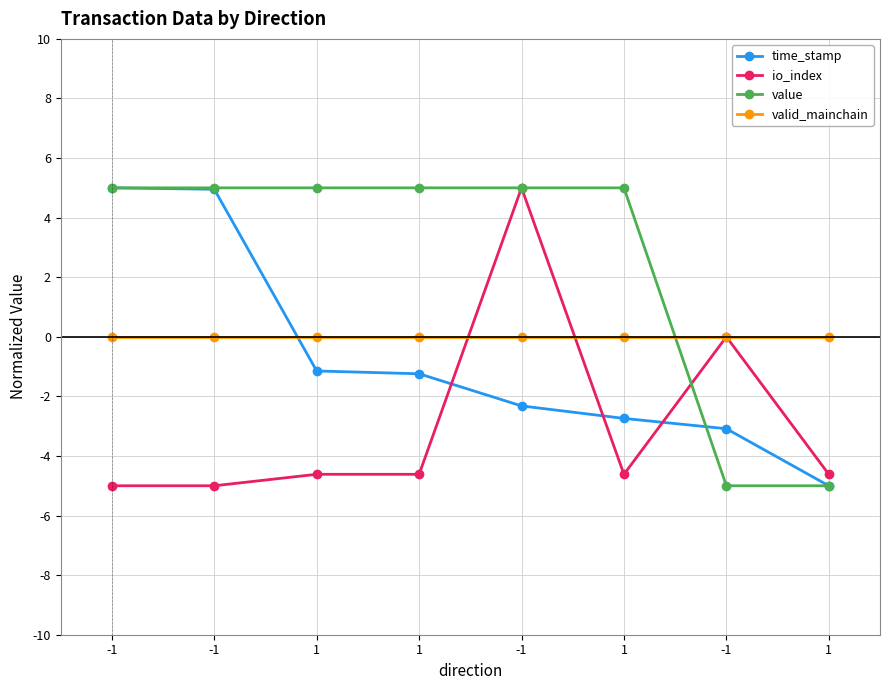

At 1, list the series in order from largest to smallest.

value, valid_mainchain, time_stamp, io_index